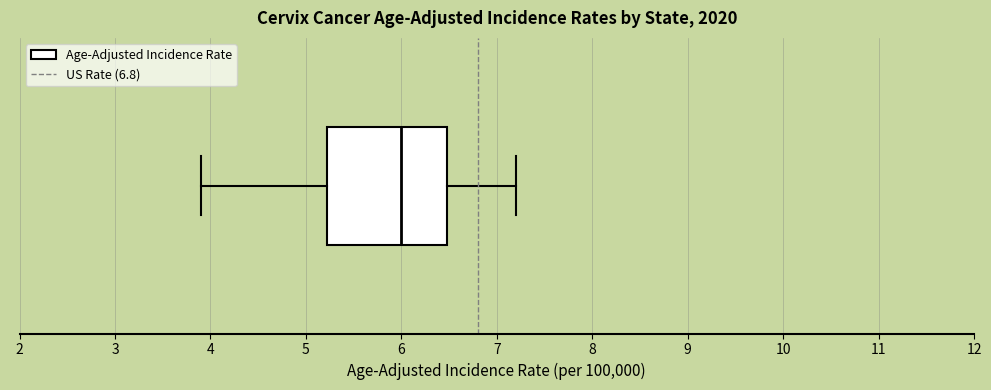

Where does the left whisker of the box end on the x-axis? The values are not printed on the chart, so give them approximately, as read against the axis.

3.9